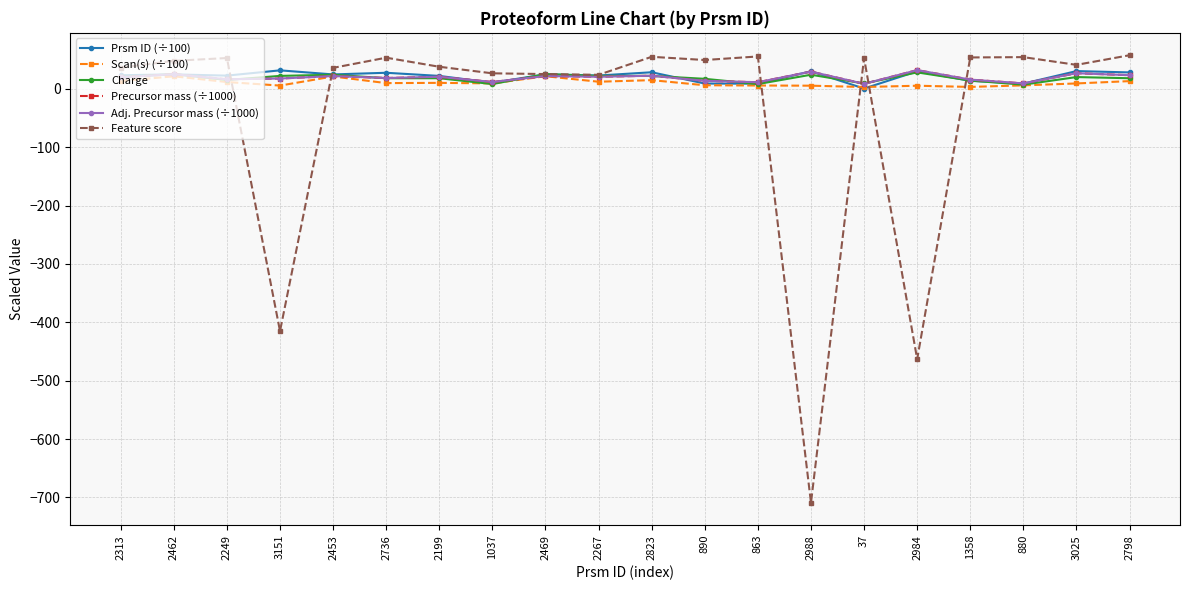

What is the approximate value of Scan(s) (÷100) at 3025?

9.1